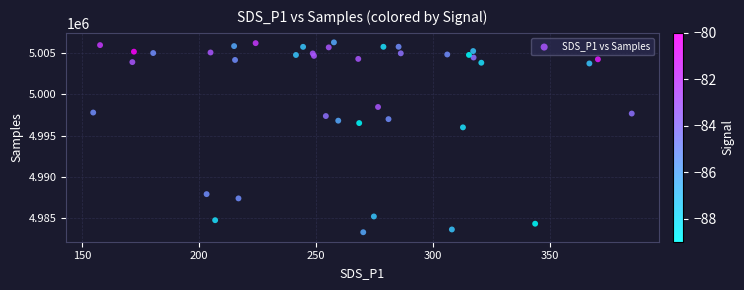

What Y value in the scatter plot is closest to 4994786?

4995984